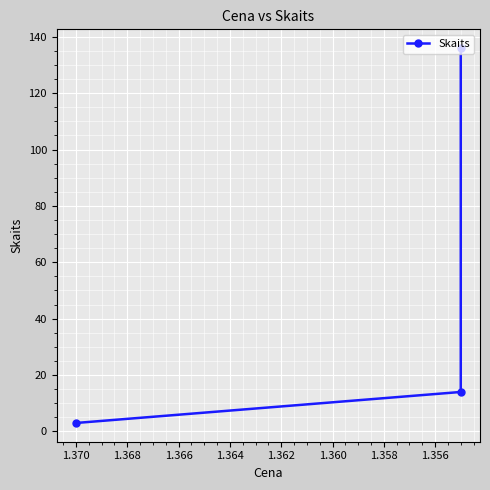

Approximately how many times larger is the value at 1.358 compared to 1.356?

0.2